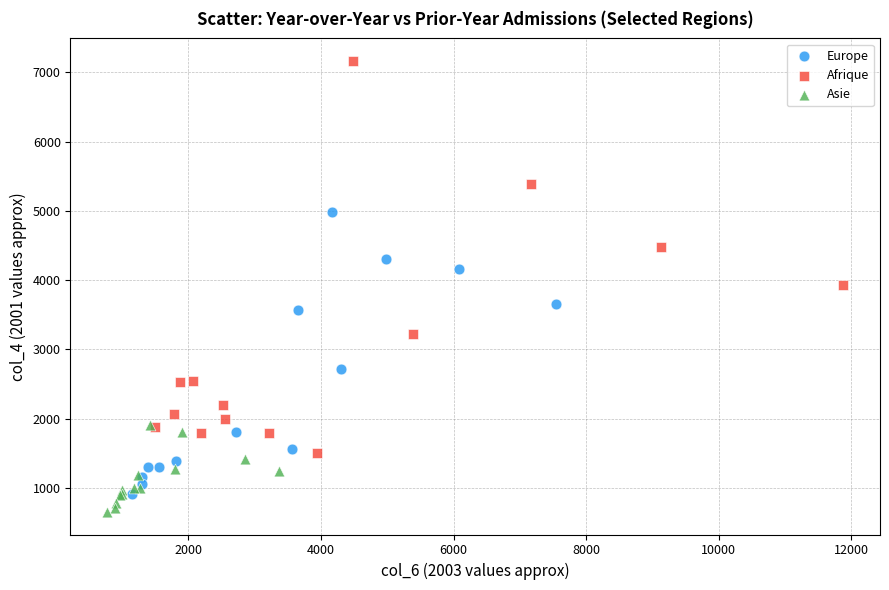

Which series reaches the maximum Y coordinate?

Afrique